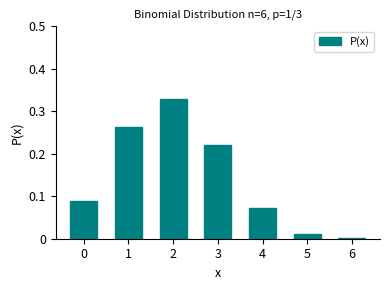

Is it true that the value at 1 is 0.5?

False